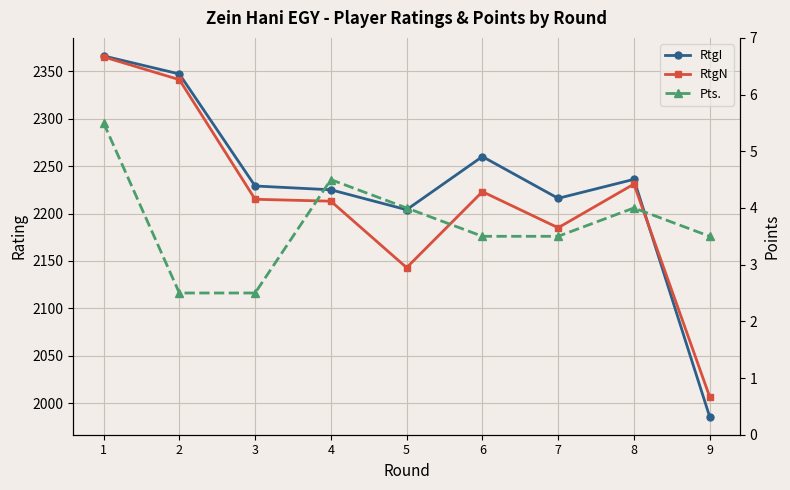

The RtgN series shows 2215.0 at 3. True or false?

True